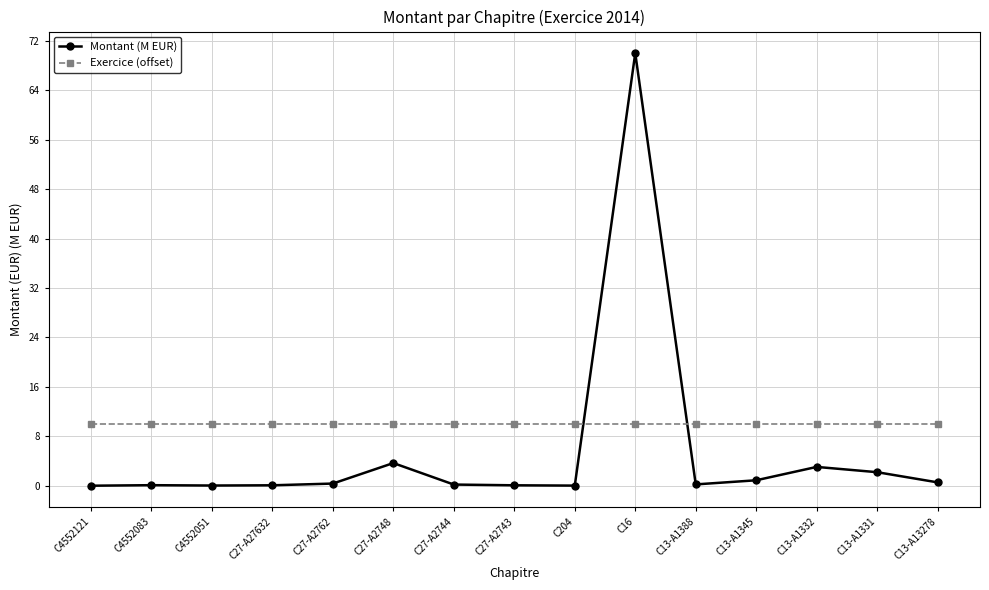

At which category does the chart reach its peak across all series?

C16